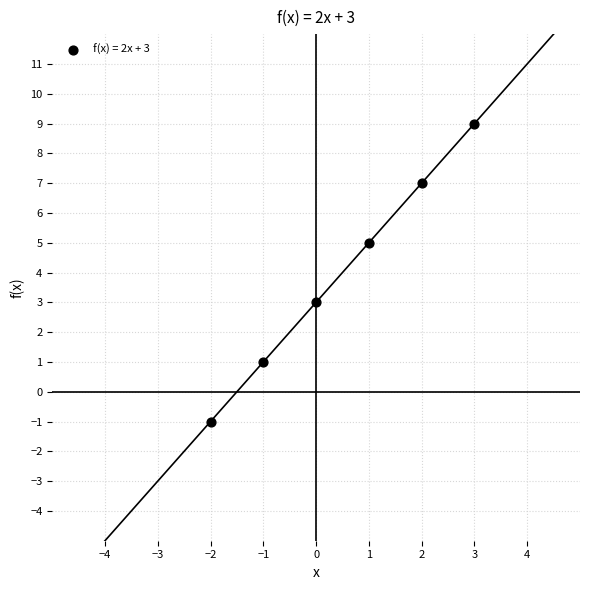

What is the range of Y values (max minus min)?

10